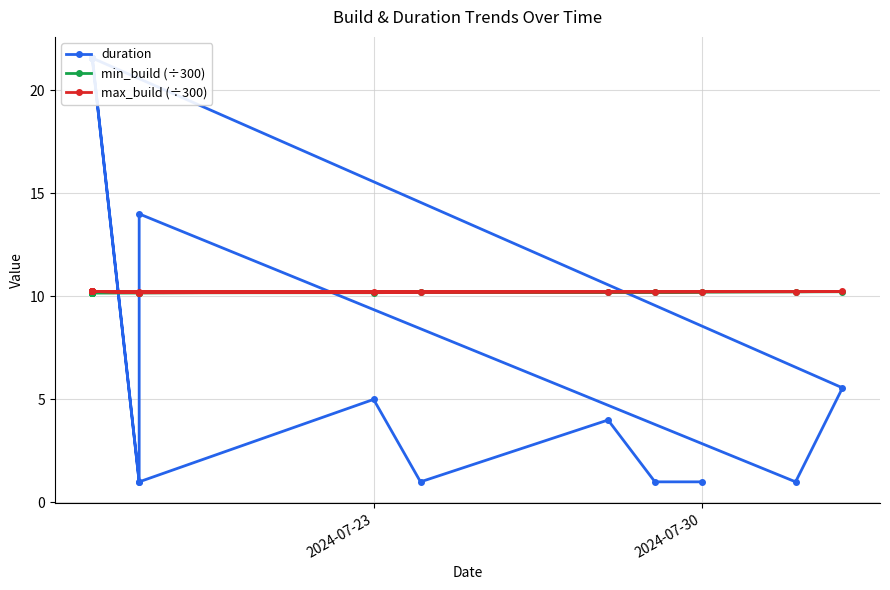

True or false: min_build (÷300) has more than 2 interior local peaks.

False